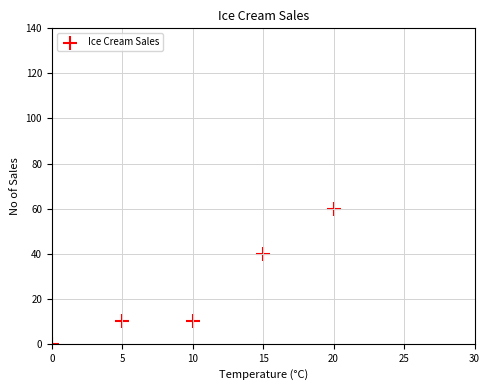

What is the average X value?

10